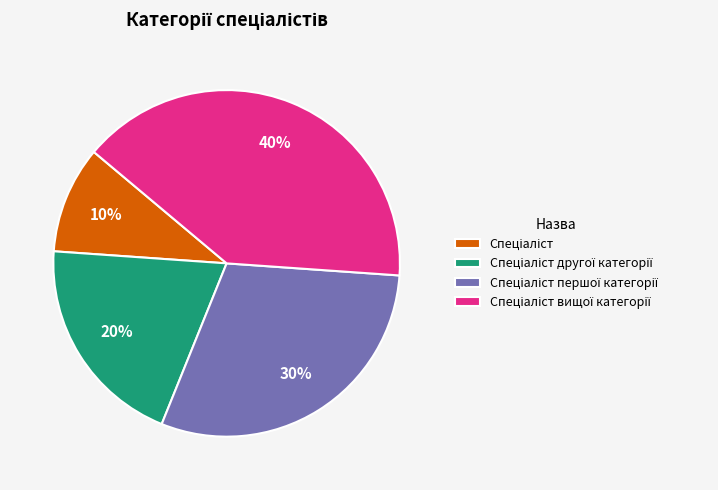

To the nearest percent, what is the average slice percentage?

25%